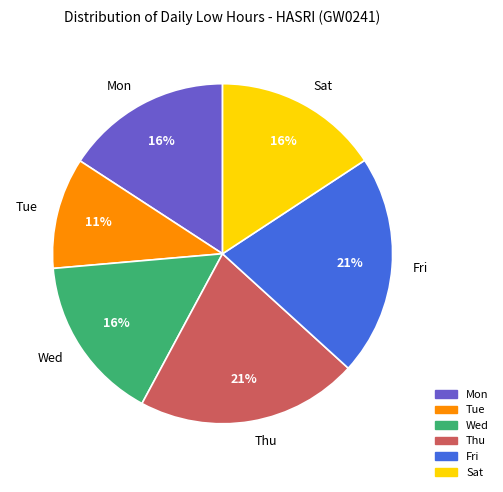

Approximately how many times larger is the value at Wed compared to Sat?

1.0